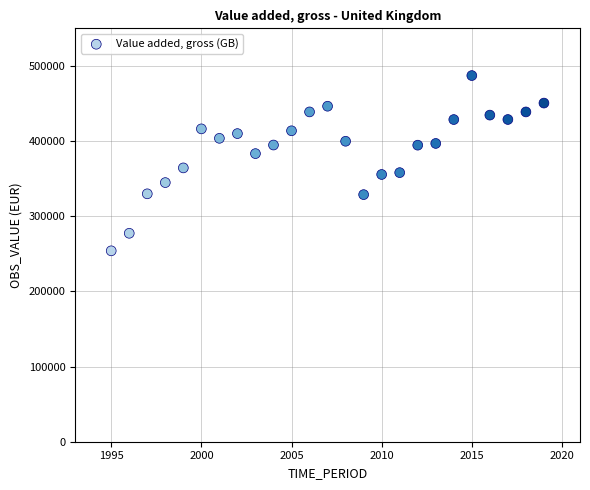

What is the range of Y values (max minus min)?

233176.7